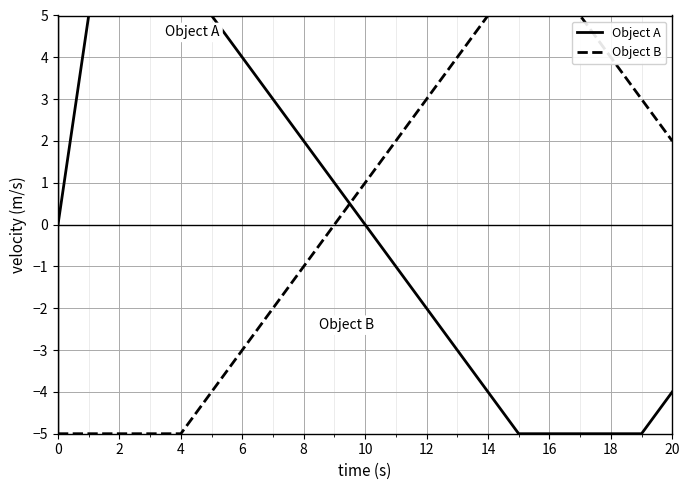

What is the maximum value shown in the chart?

5